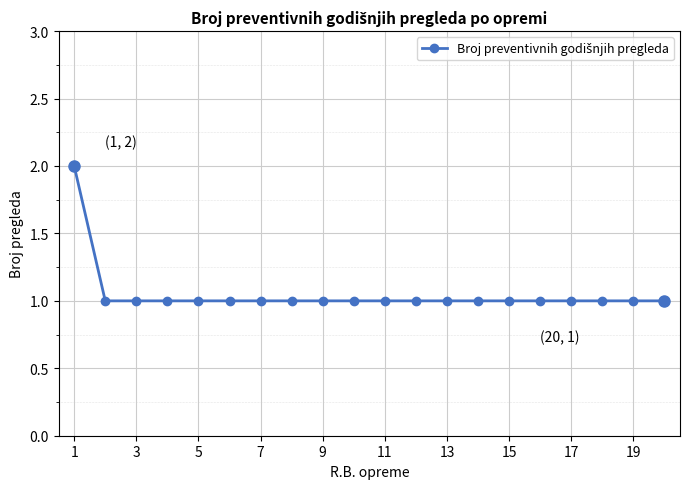

What is the value of the 3rd point from the left?

1